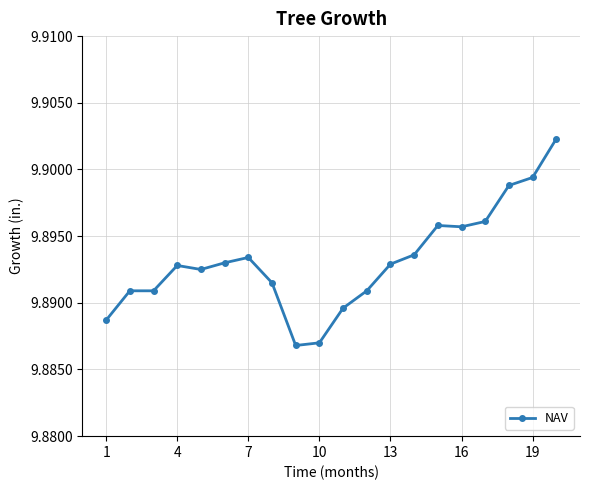

How many values are between 9 and 10?

20